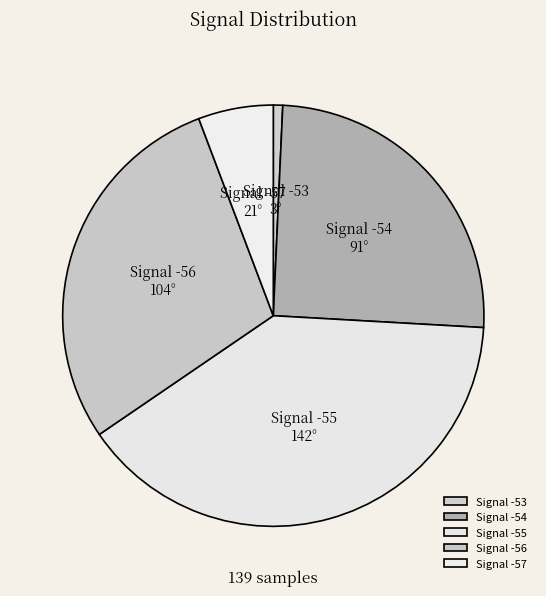

The Signal -57 slice represents 1% of the pie. True or false?

False